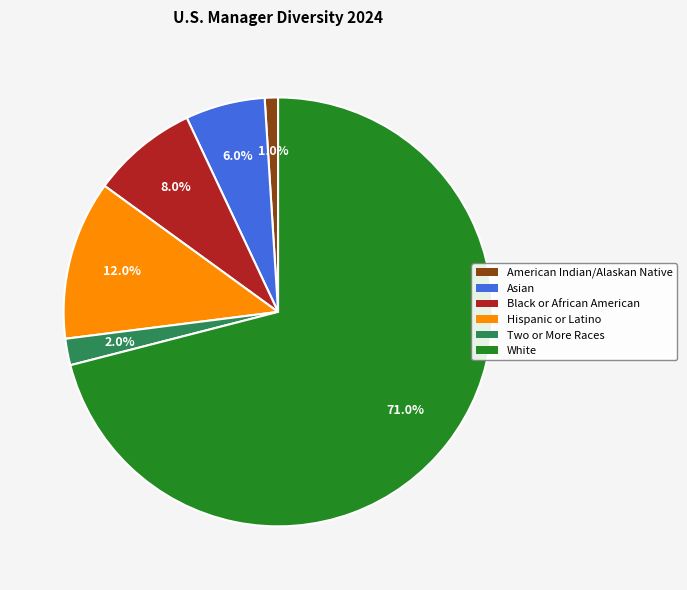

Is there any slice that represents more than half of the pie?

Yes